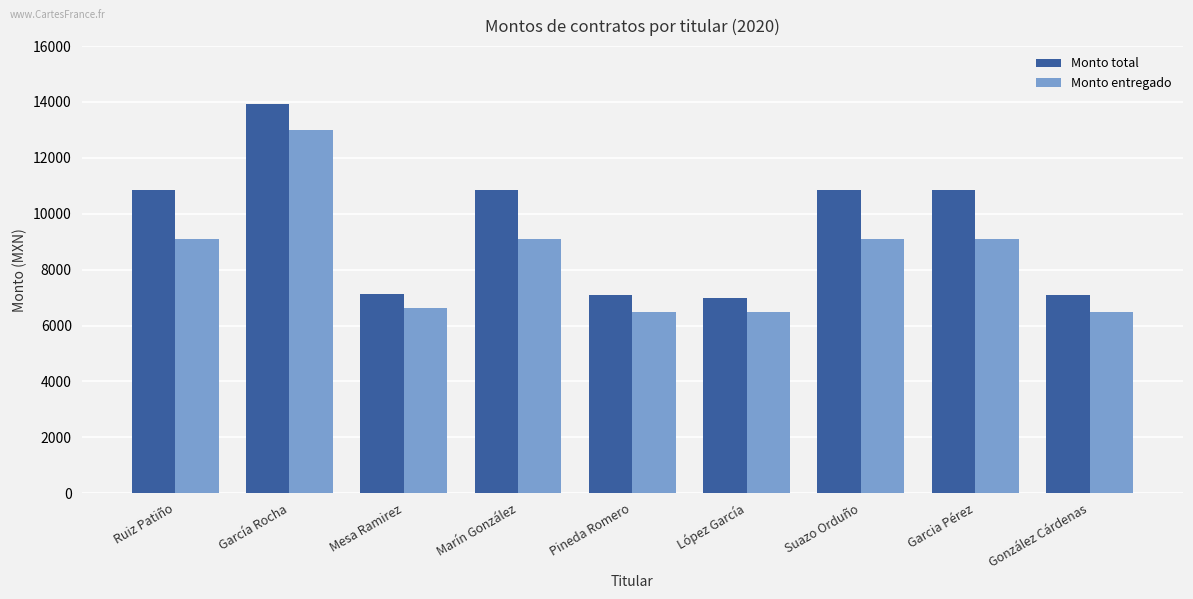

What is the label of the 9th bar from the left?

González Cárdenas